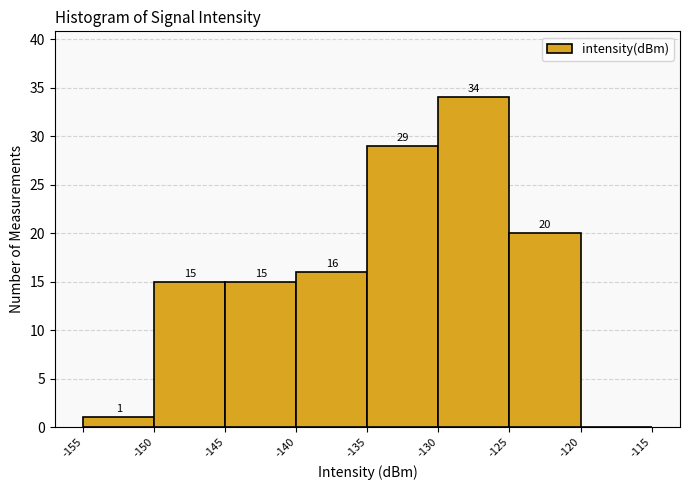

Which range on the x-axis has the tallest bar?

-130 to -125